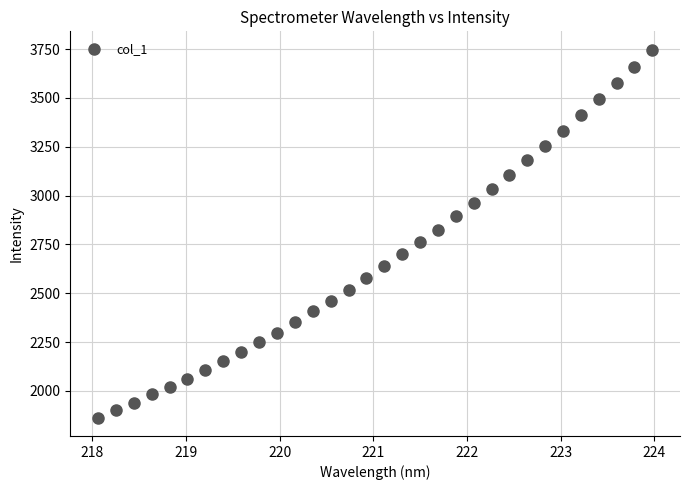

What is the range of Y values (max minus min)?

1882.8